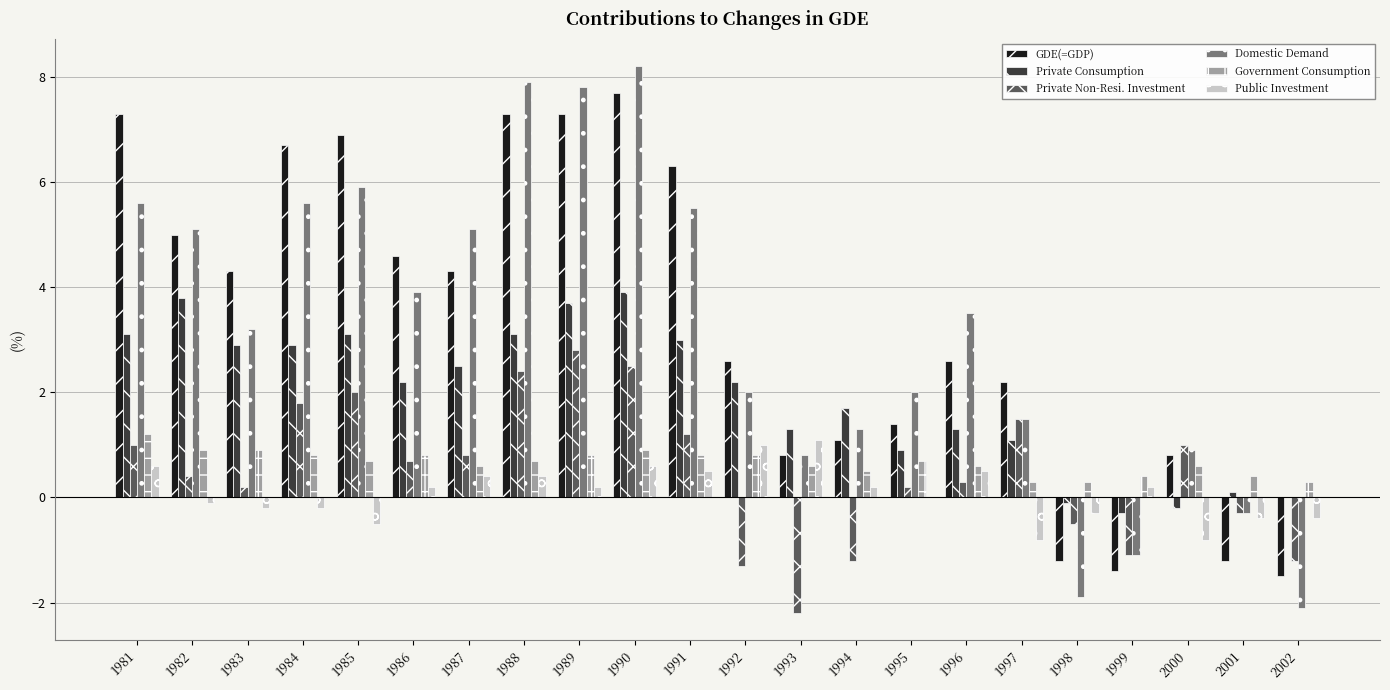

Reading left to right, what are all the values shown in this chart?

GDE(=GDP): 7.3	5.0	4.3	6.7	6.9	4.6	4.3	7.3	7.3	7.7	6.3	2.6	0.8	1.1	1.4	2.6	2.2	-1.2	-1.4	0.8	-1.2	-1.5
Private Consumption: 3.1	3.8	2.9	2.9	3.1	2.2	2.5	3.1	3.7	3.9	3.0	2.2	1.3	1.7	0.9	1.3	1.1	-0.1	-0.3	-0.2	0.1	0.0
Private Non-Resi. Investment: 1.0	0.4	0.2	1.8	2.0	0.7	0.8	2.4	2.8	2.5	1.2	-1.3	-2.2	-1.2	0.2	0.3	1.5	-0.5	-1.1	1.0	-0.3	-1.2
Domestic Demand: 5.6	5.1	3.2	5.6	5.9	3.9	5.1	7.9	7.8	8.2	5.5	2.0	0.8	1.3	2.0	3.5	1.5	-1.9	-1.1	0.9	-0.3	-2.1
Government Consumption: 1.2	0.9	0.9	0.8	0.7	0.8	0.6	0.7	0.8	0.9	0.8	0.8	0.6	0.5	0.7	0.6	0.3	0.3	0.4	0.6	0.4	0.3
Public Investment: 0.6	-0.1	-0.2	-0.2	-0.5	0.2	0.4	0.4	0.2	0.6	0.5	1.0	1.1	0.2	0.0	0.5	-0.8	-0.3	0.2	-0.8	-0.4	-0.4